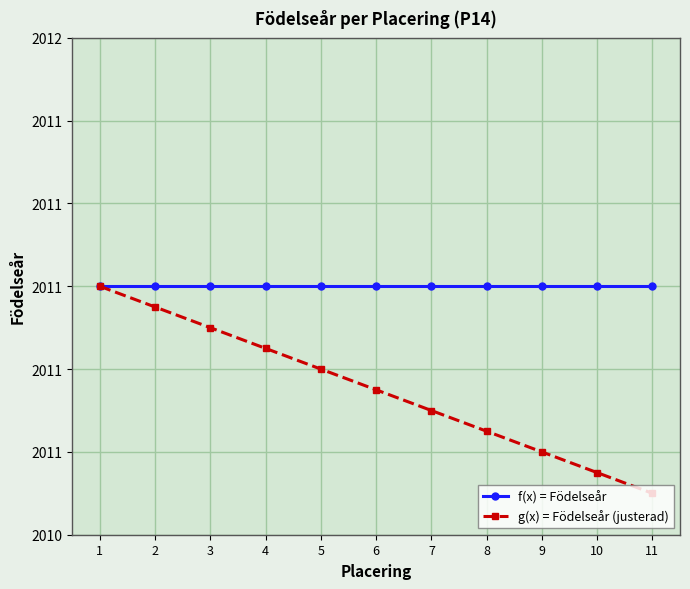

What are all the series names shown in the legend?

f(x) = Födelseår, g(x) = Födelseår (justerad)